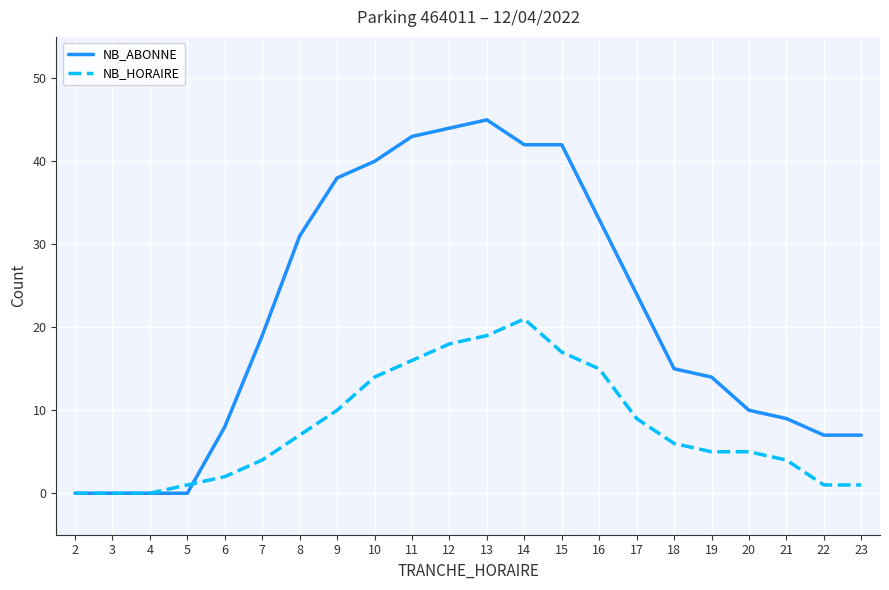

List the series in order of their peak value, highest first.

NB_ABONNE, NB_HORAIRE